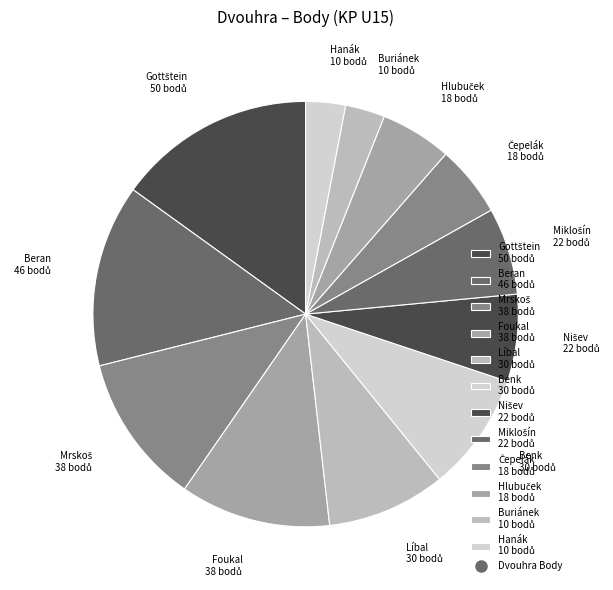

Is there a majority slice in this chart?

No